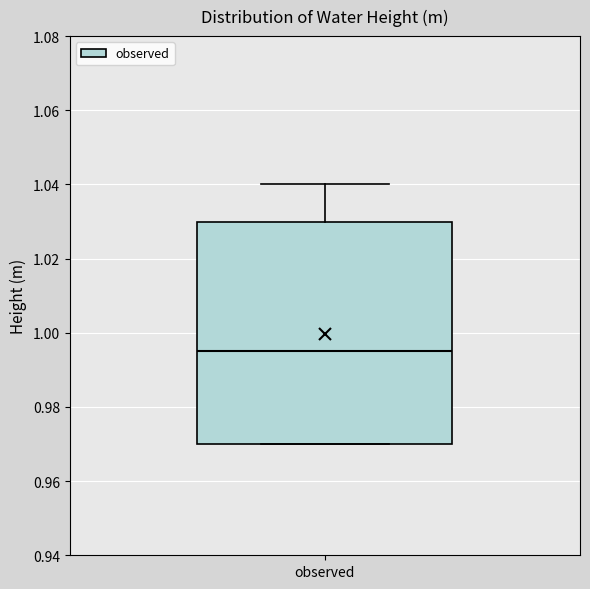

Read this box plot against the y-axis: the position of the median line, the range covered by the box, and the ends of both whiskers. The values are not printed on the chart, so give them approximately, as read against the axis.

median 0.996, box 0.970 to 1.030, whiskers 0.970 to 1.040